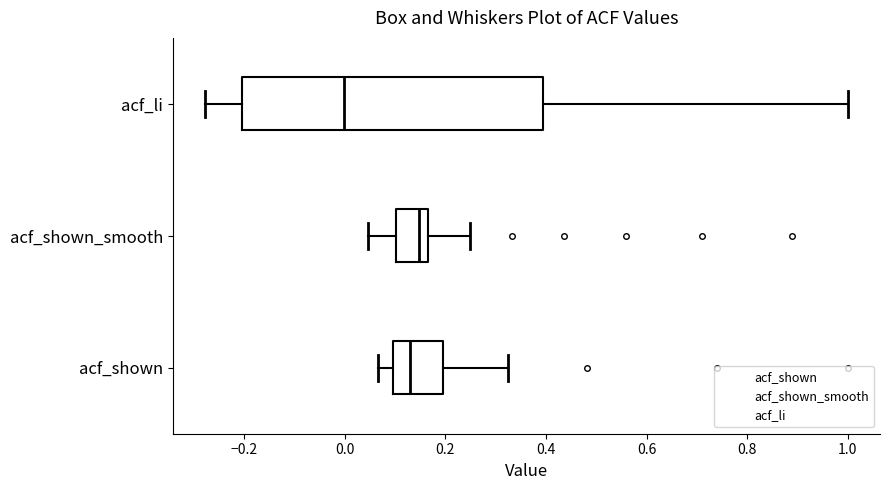

Reading bottom to top, transcribe this box plot: for each box, give where its median line is, the range the box spans, and where its two whiskers end, as read against the x-axis. The values are not printed on the chart, so give them approximately, as read against the axis.

acf_shown: median 0.14, box 0.10 to 0.20, whiskers 0.06 to 0.32
acf_shown_smooth: median 0.14, box 0.10 to 0.16, whiskers 0.04 to 0.26
acf_li: median 0.00, box -0.20 to 0.40, whiskers -0.28 to 1.00